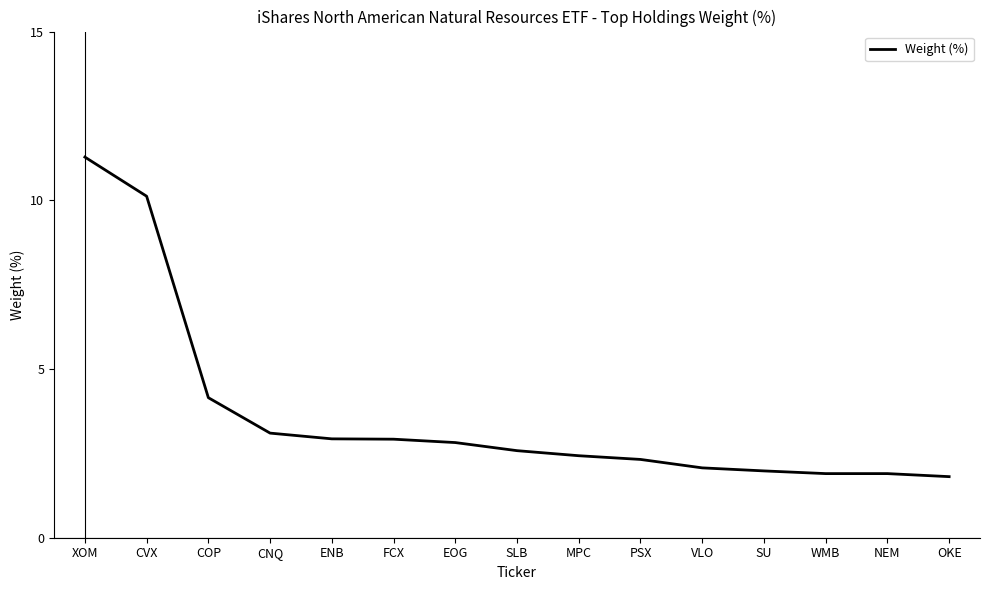

Reading right to left, list all the values displayed in this chart.

OKE=1.8	NEM=1.9	WMB=1.9	SU=2.0	VLO=2.1	PSX=2.3	MPC=2.4	SLB=2.6	EOG=2.8	FCX=2.9	ENB=2.9	CNQ=3.1	COP=4.2	CVX=10.1	XOM=11.3